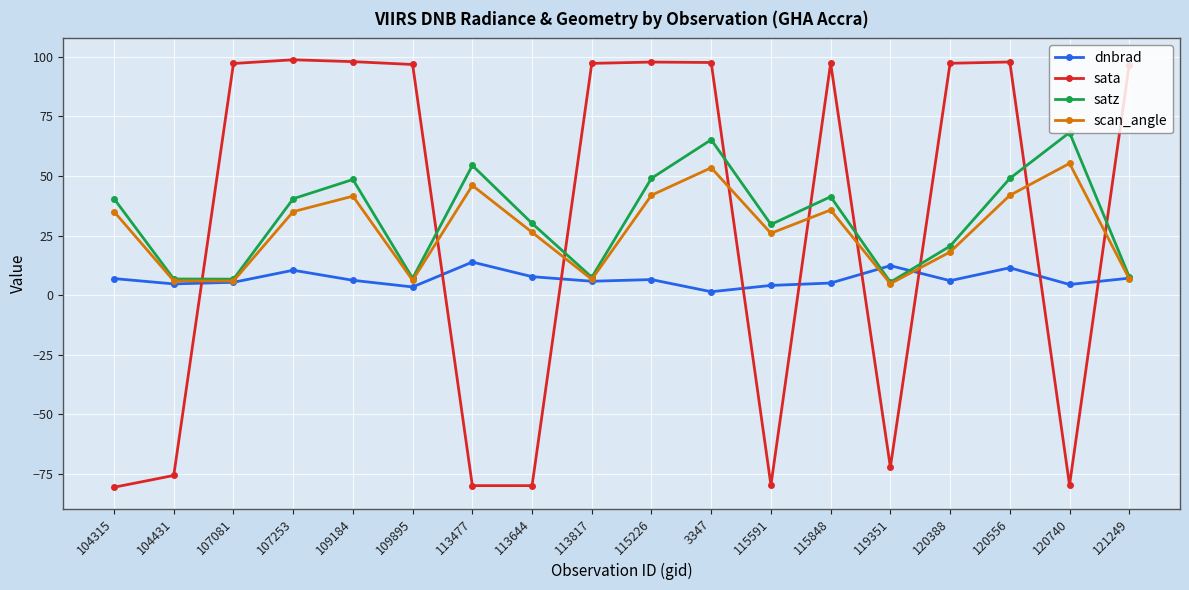

What is the label of the 5th point from the left?

109184